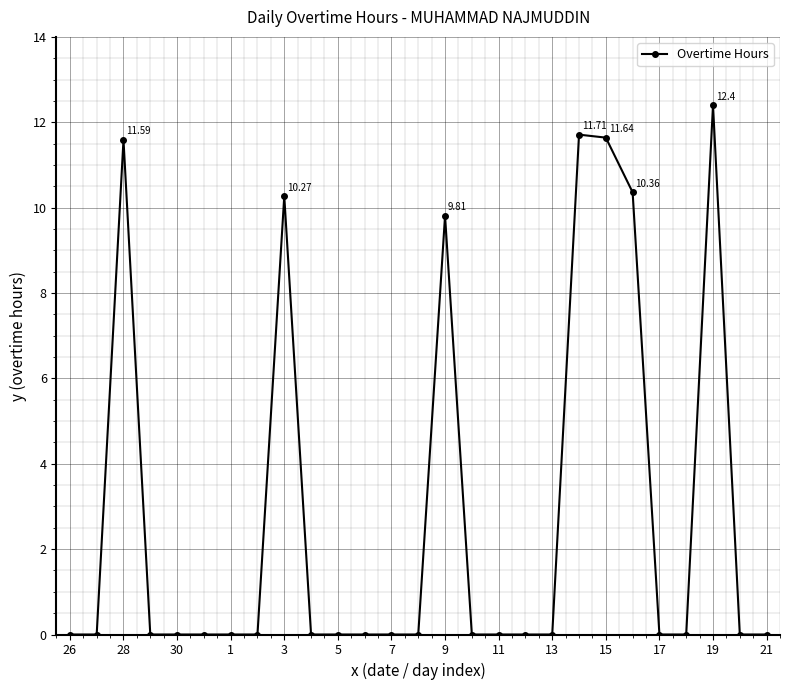

What is the difference between the maximum and second lowest values?

12.4